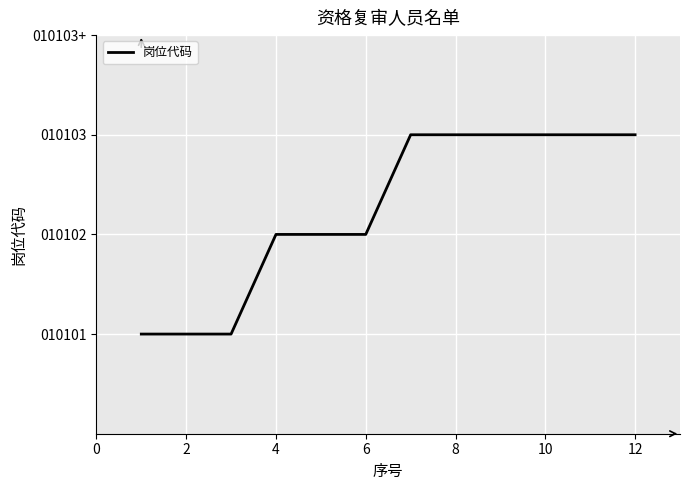

True or false: the data has more than 2 interior local peaks.

False